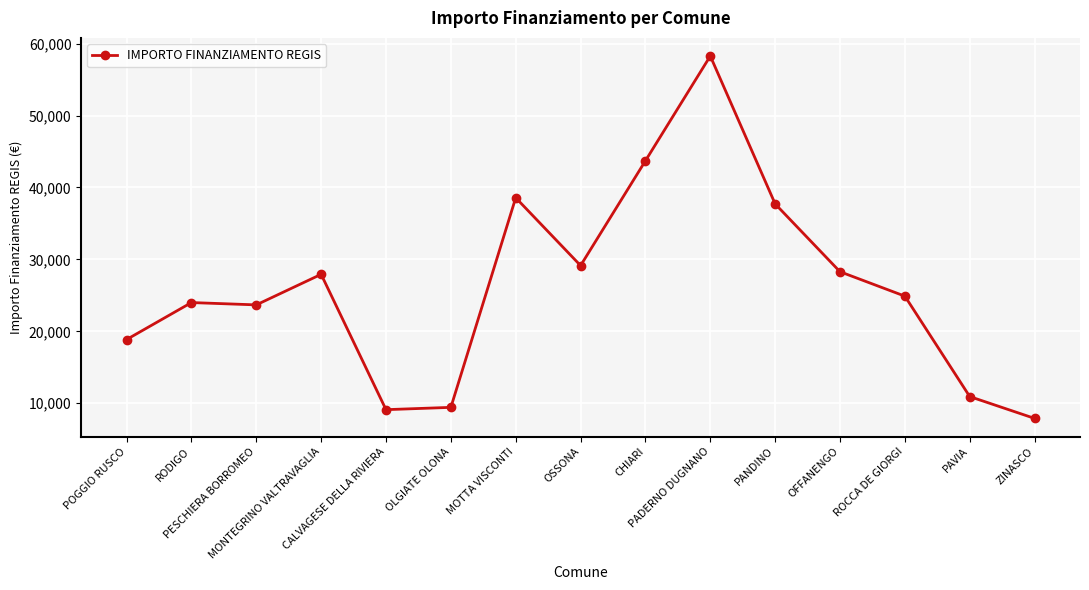

Which has a higher value, ROCCA DE GIORGI or OSSONA?

OSSONA